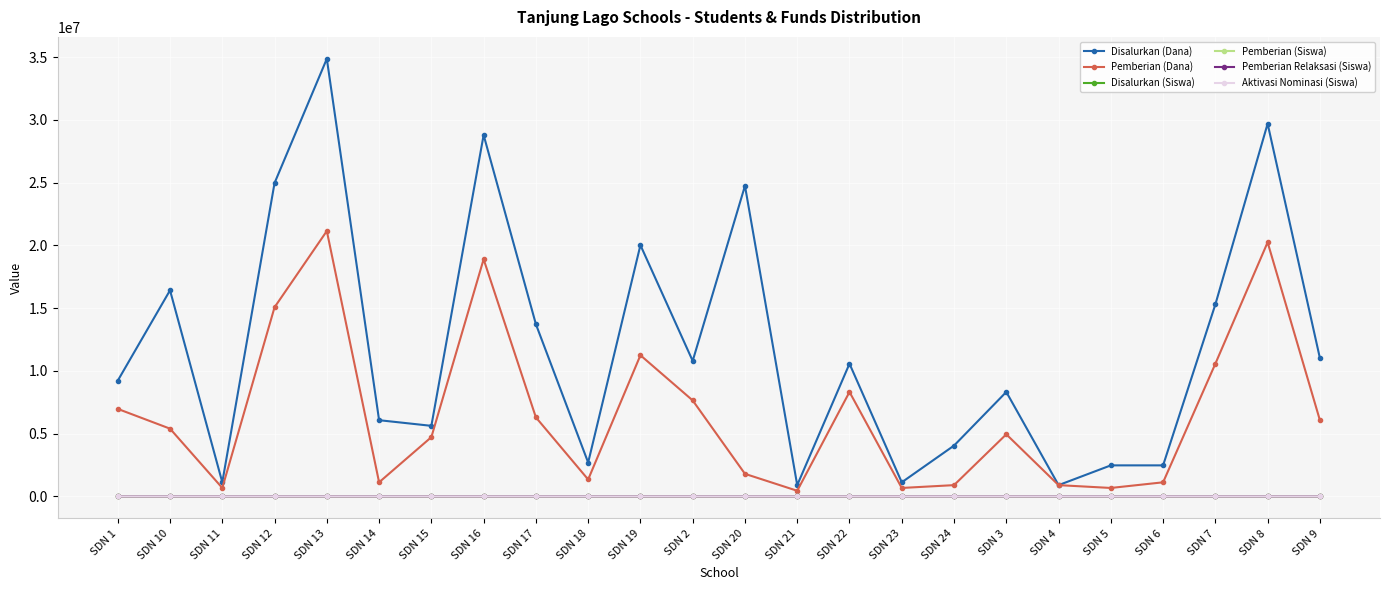

What is the value of the Aktivasi Nominasi (Siswa) point at the 18th from the left?

1